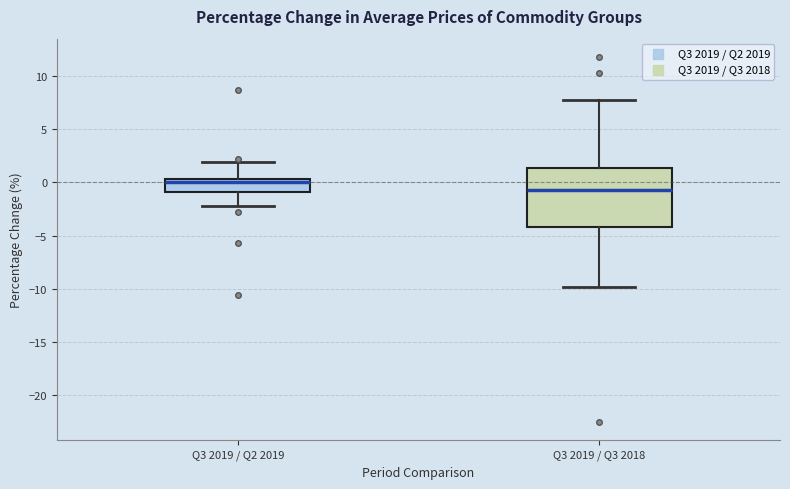

Reading left to right, read every box against the y-axis: the position of its median line, the range the box covers, and the ends of its whiskers. The values are not printed on the chart, so give them approximately, as read against the axis.

Q3 2019 / Q2 2019: median 0.0, box -1.0 to 0.5, whiskers -2.5 to 2.0
Q3 2019 / Q3 2018: median -0.5, box -4.0 to 1.5, whiskers -10.0 to 7.5